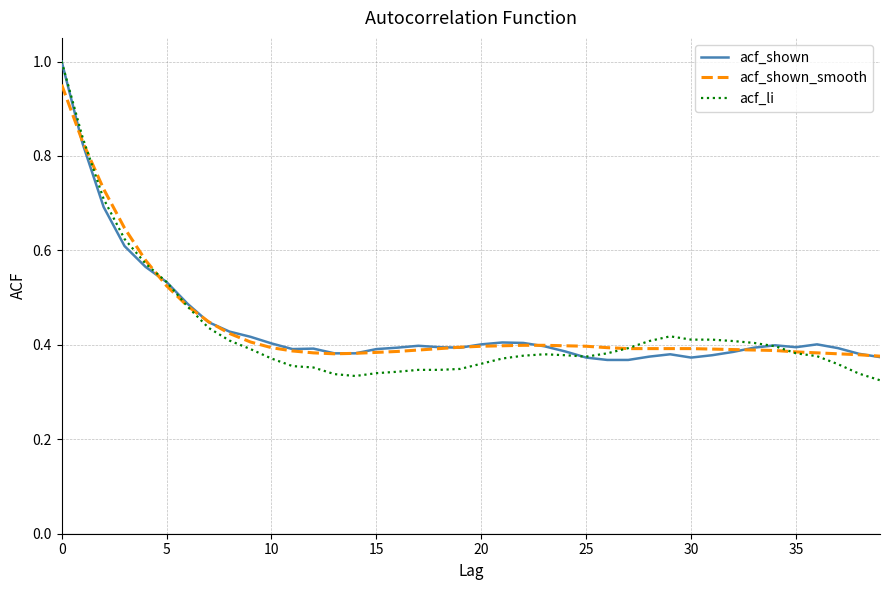

Does the chart display data point markers on the line(s)?

No